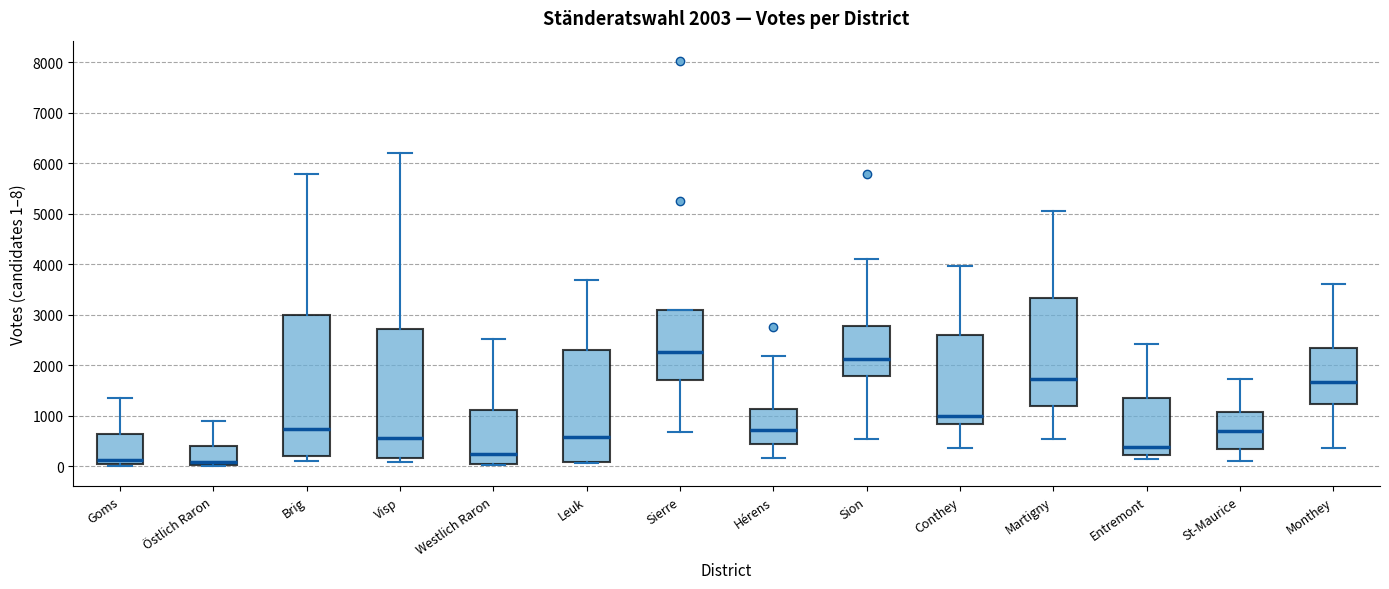

Which box is the tallest, from its lower edge to its upper edge?

Brig